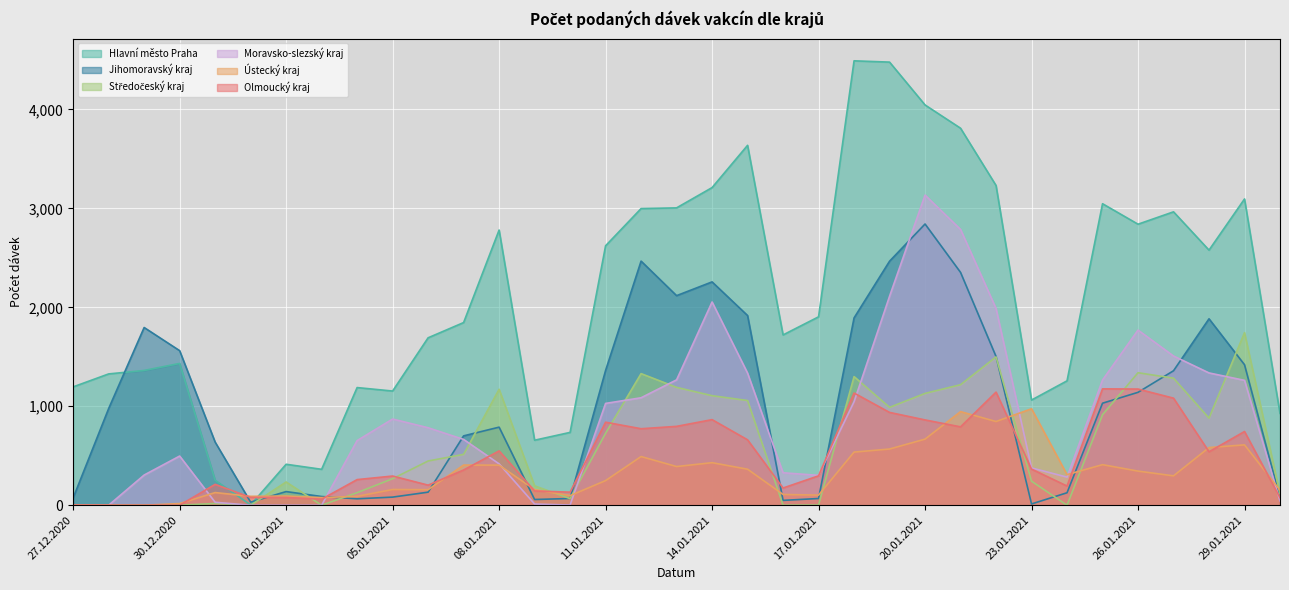

What position from the right is 25.01.2021?

6